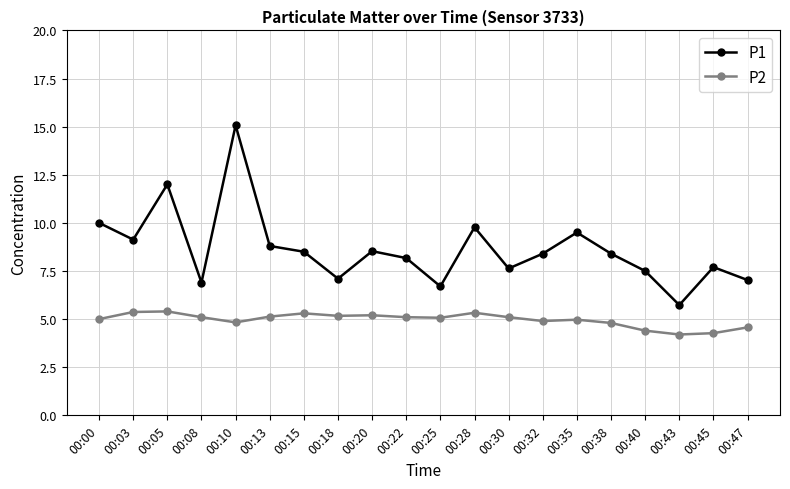

What is the sum of the P2 values at 00:35 and 00:20?

10.2